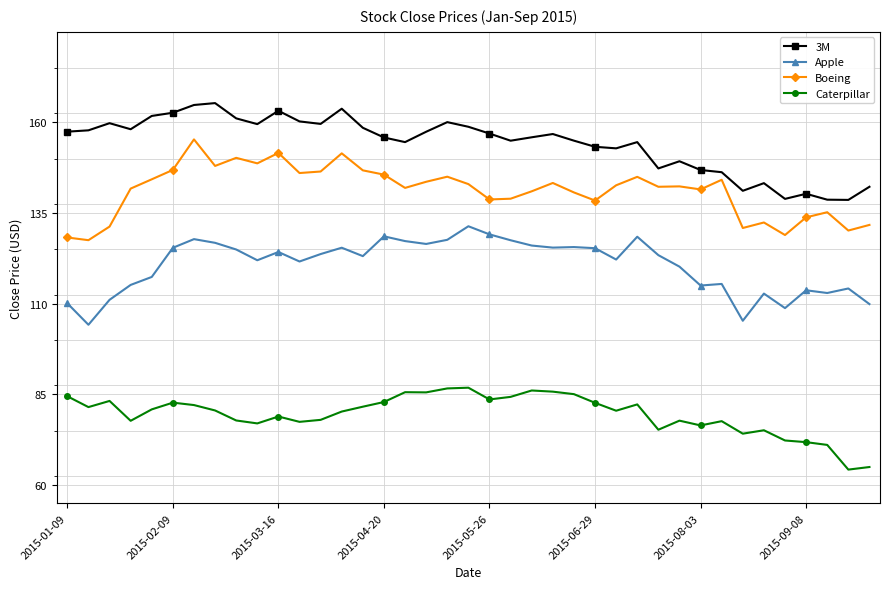

At how many categories does at least one series exceed 76?

39